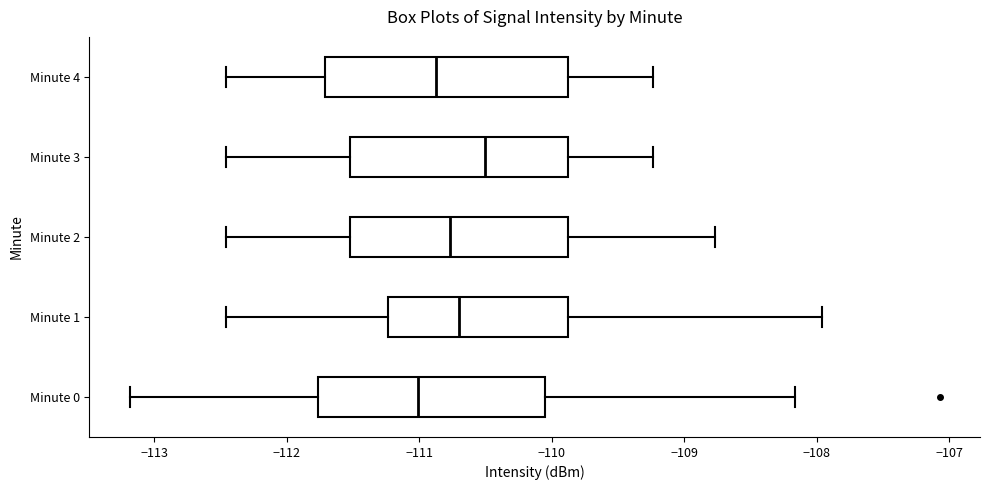

Where is the right edge of the box for Minute 4 on the x-axis? The values are not printed on the chart, so give them approximately, as read against the axis.

-109.9